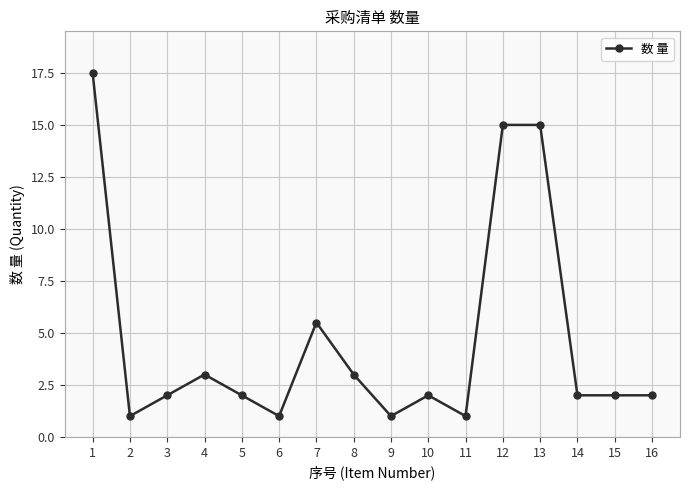

Where is the data nearest to the value 9?

7